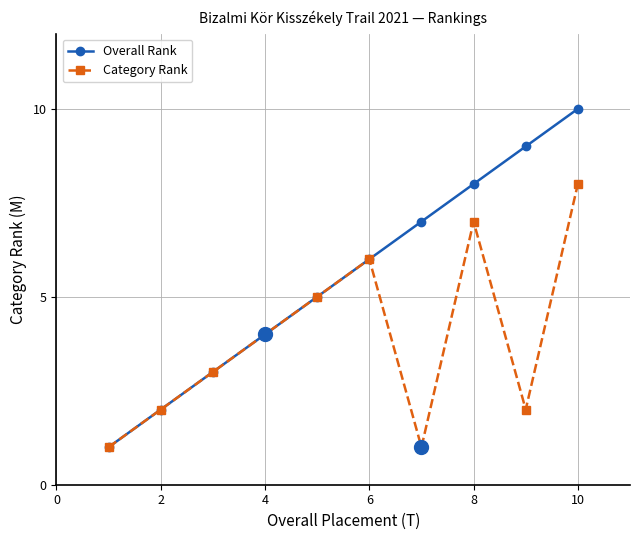

Reading left to right, extract all data points from this chart.

Overall Rank: 1	2	3	4	5	6	7	8	9	10
Category Rank: 1	2	3	4	5	6	1	7	2	8